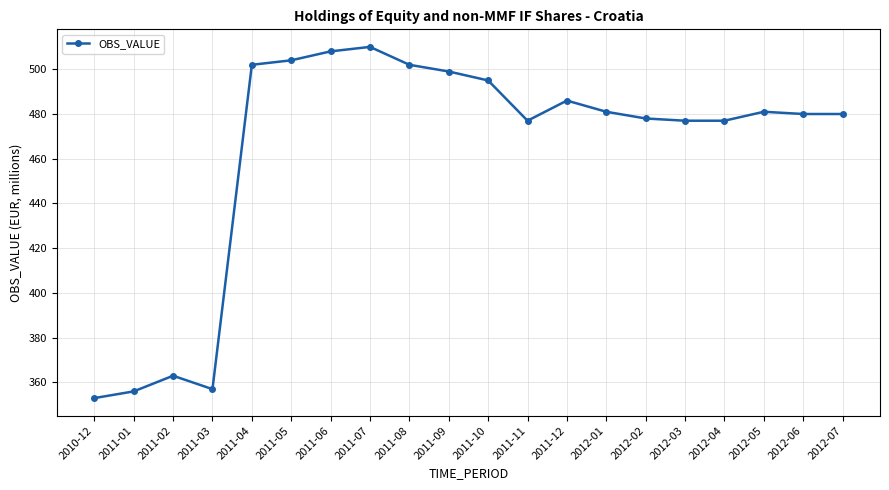

What is the greatest value displayed?

510